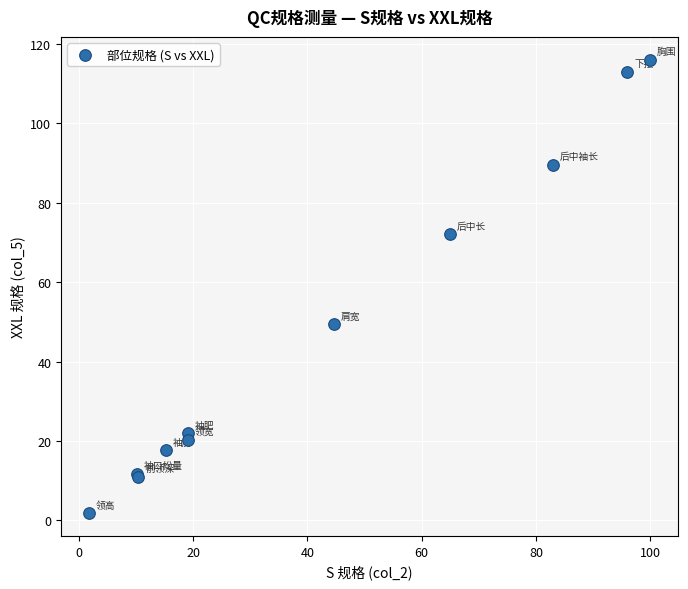

What Y value in the scatter plot is closest to 58?

49.4